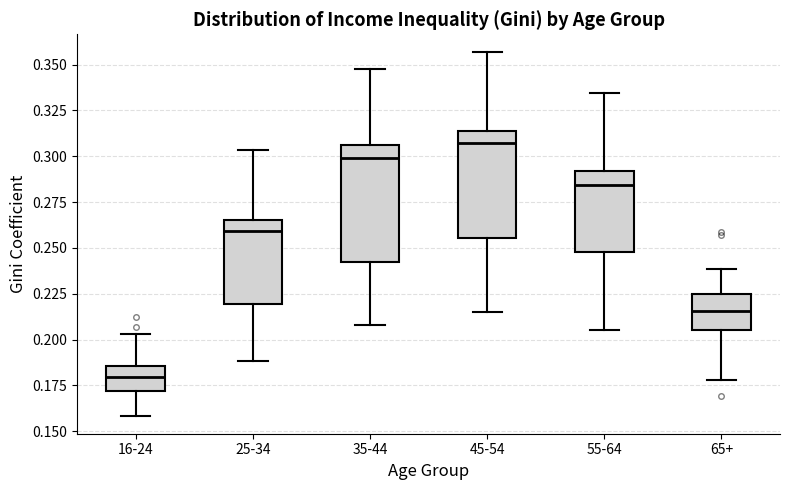

Reading left to right, read every box against the y-axis: the position of its median line, the range the box covers, and the ends of its whiskers. The values are not printed on the chart, so give them approximately, as read against the axis.

16-24: median 0.180, box 0.170 to 0.185, whiskers 0.160 to 0.205
25-34: median 0.260, box 0.220 to 0.265, whiskers 0.190 to 0.305
35-44: median 0.300, box 0.240 to 0.305, whiskers 0.210 to 0.345
45-54: median 0.305, box 0.255 to 0.315, whiskers 0.215 to 0.355
55-64: median 0.285, box 0.250 to 0.290, whiskers 0.205 to 0.335
65+: median 0.215, box 0.205 to 0.225, whiskers 0.180 to 0.240